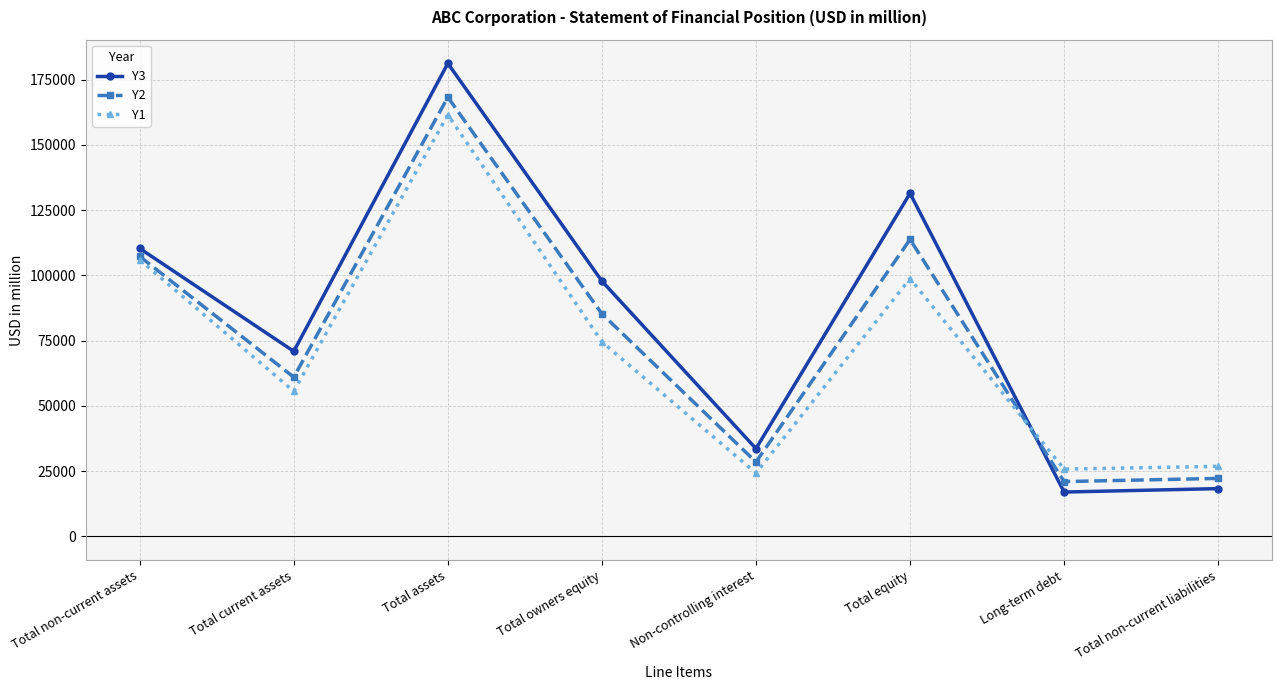

Does the chart display data point markers on the line(s)?

Yes